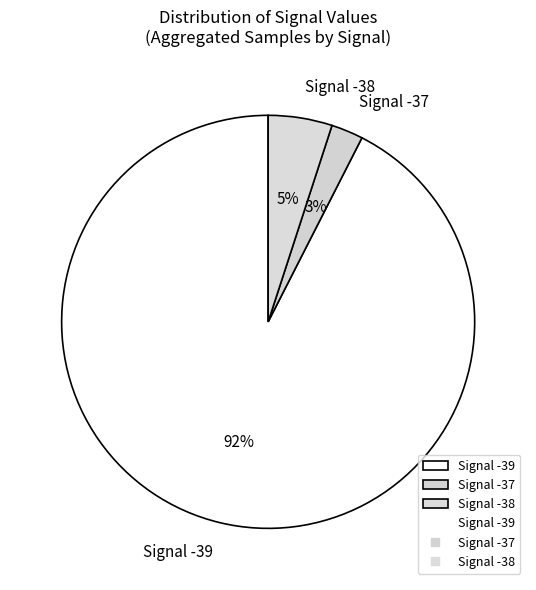

Do Signal -38 and Signal -37 together represent more than half of the pie?

No